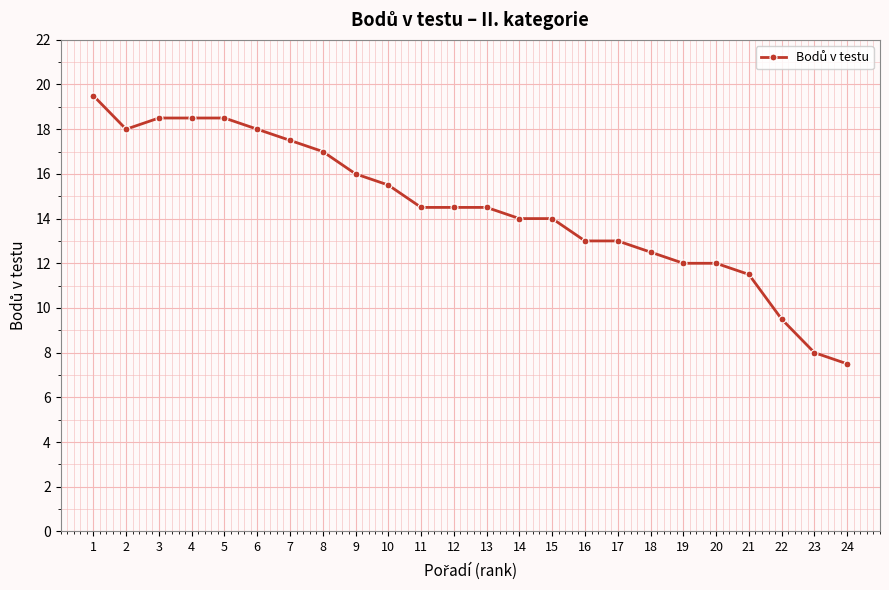

Where is the first local minimum?

2